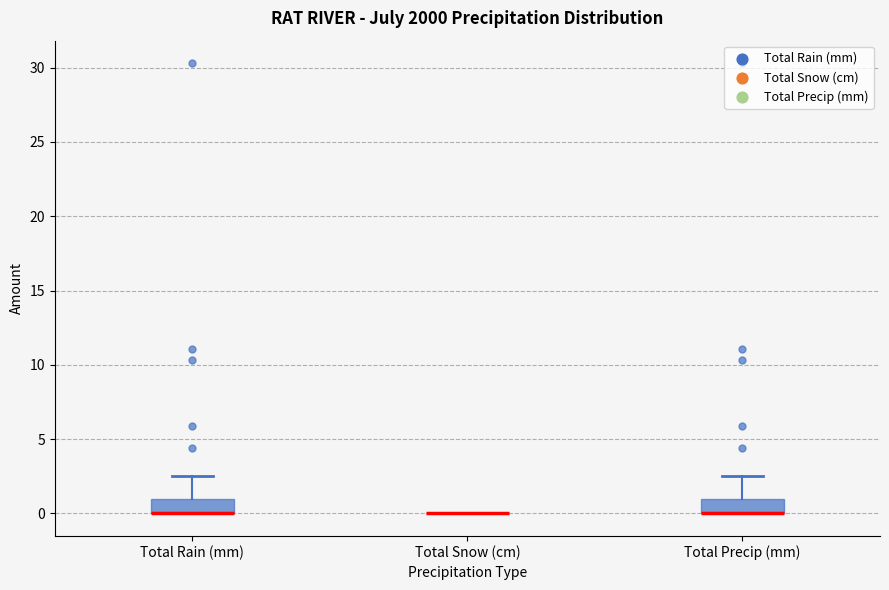

Reading left to right, read every box against the y-axis: the position of its median line, the range the box covers, and the ends of its whiskers. The values are not printed on the chart, so give them approximately, as read against the axis.

Total Rain (mm): median 0.0 (drawn on the box's lower edge), box 0.0 to 1.0, whiskers 0.0 to 2.5
Total Snow (cm): box collapsed to a line at 0.0, whiskers 0.0 to 0.0
Total Precip (mm): median 0.0 (drawn on the box's lower edge), box 0.0 to 1.0, whiskers 0.0 to 2.5